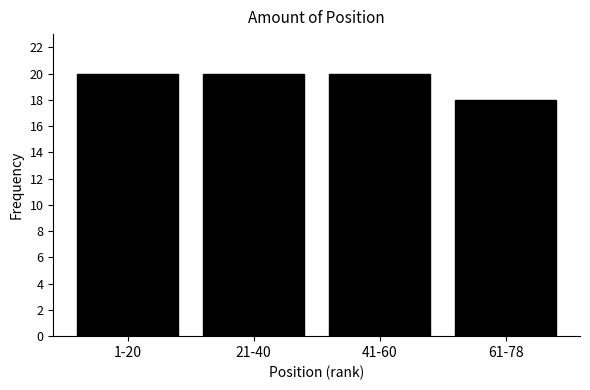

Reading left to right, transcribe all the data shown in this chart.

1-20=20	21-40=20	41-60=20	61-78=18